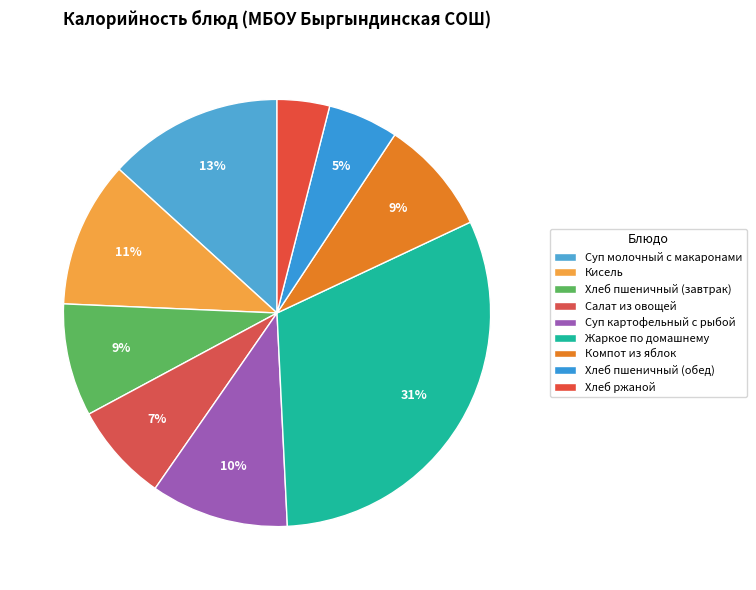

How many slices are in this pie chart?

9